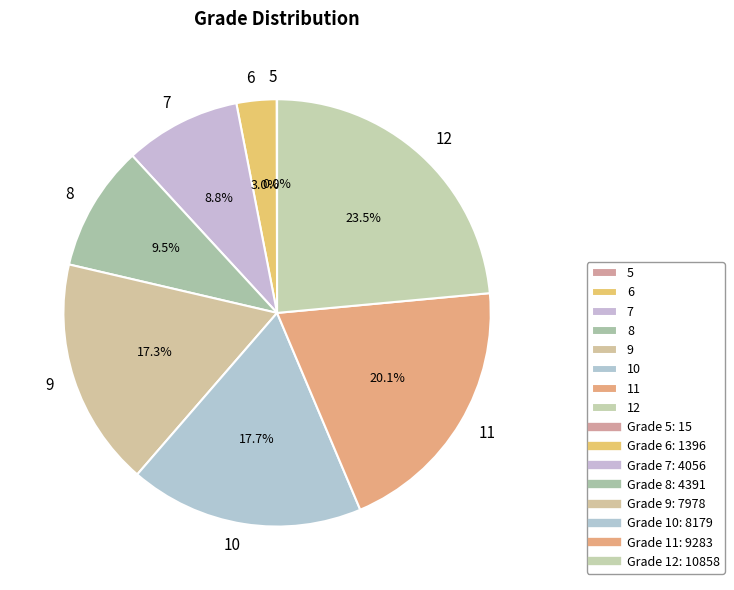

Approximately how many times larger is the value at 10 compared to 9?

1.0